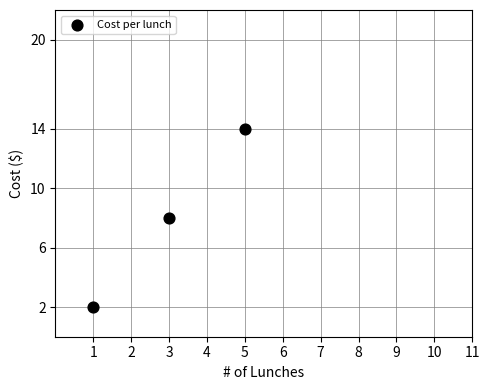

What is the range of Y values (max minus min)?

12